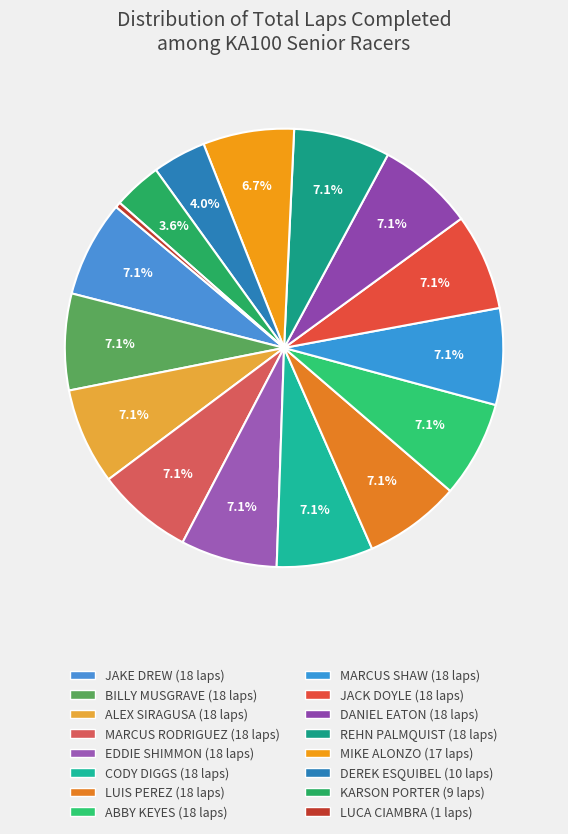

The LUCA CIAMBRA slice represents 0% of the pie. True or false?

True